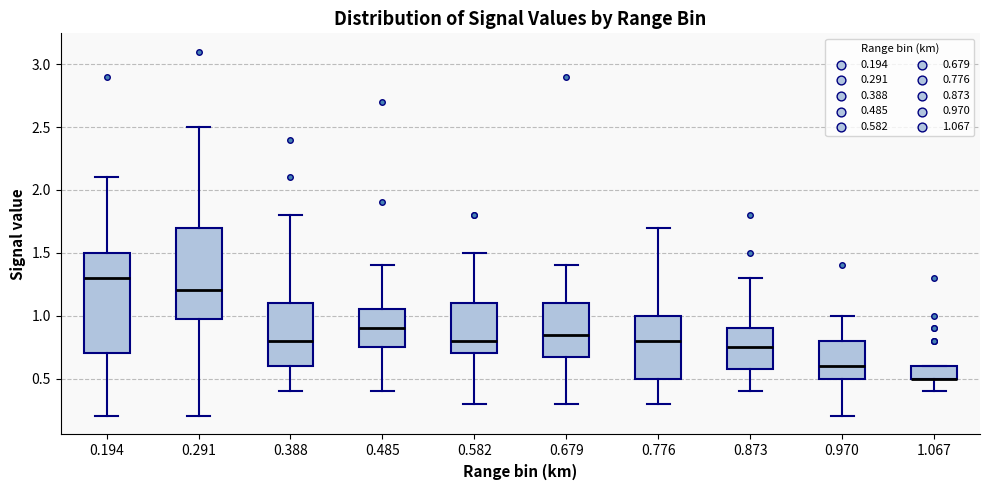

Reading left to right, transcribe this box plot: for each box, give where its median line is, the range the box spans, and where its two whiskers end, as read against the y-axis. The values are not printed on the chart, so give them approximately, as read against the axis.

0.194: median 1.30, box 0.70 to 1.50, whiskers 0.20 to 2.10
0.291: median 1.20, box 1.00 to 1.70, whiskers 0.20 to 2.50
0.388: median 0.80, box 0.60 to 1.10, whiskers 0.40 to 1.80
0.485: median 0.90, box 0.75 to 1.05, whiskers 0.40 to 1.40
0.582: median 0.80, box 0.70 to 1.10, whiskers 0.30 to 1.50
0.679: median 0.85, box 0.70 to 1.10, whiskers 0.30 to 1.40
0.776: median 0.80, box 0.50 to 1.00, whiskers 0.30 to 1.70
0.873: median 0.75, box 0.60 to 0.90, whiskers 0.40 to 1.30
0.970: median 0.60, box 0.50 to 0.80, whiskers 0.20 to 1.00
1.067: median 0.50 (drawn on the box's lower edge), box 0.50 to 0.60, whiskers 0.40 to 0.60